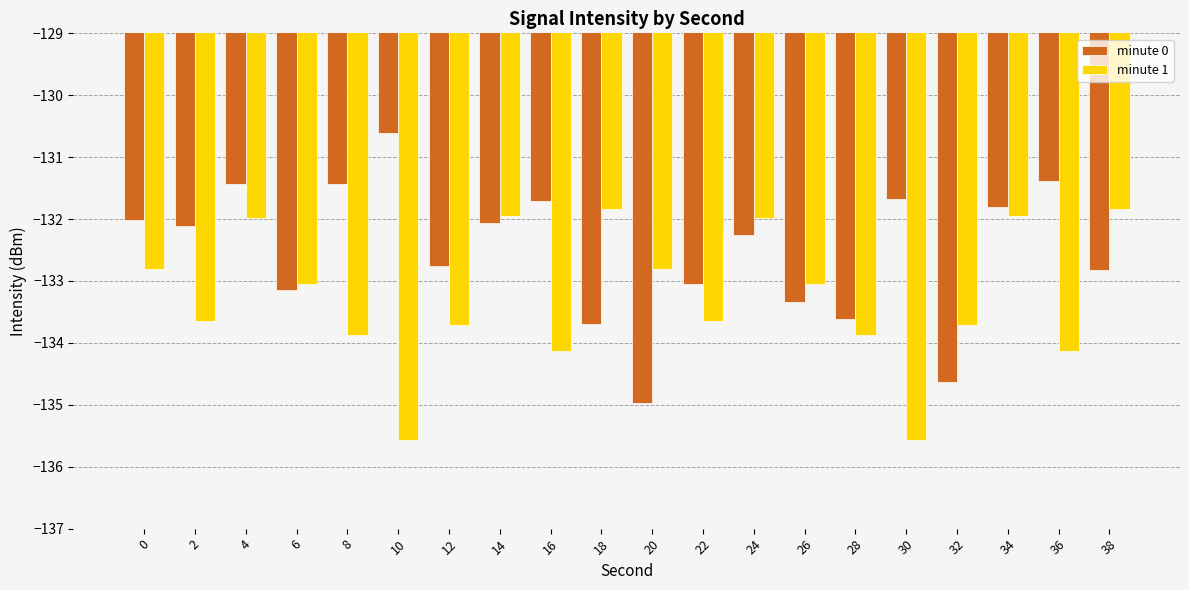

How many categories are shown in the chart?

20